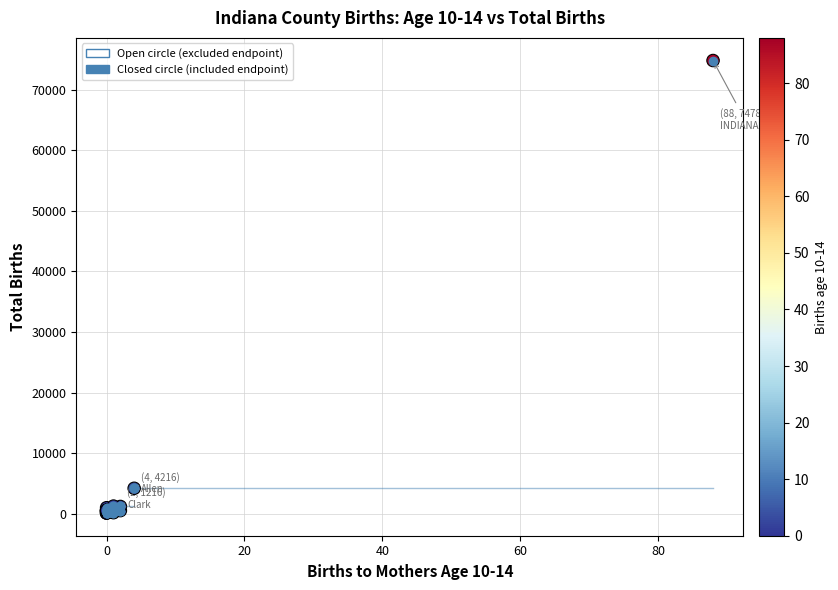

What Y value in the scatter plot is closest to 37455?

4216